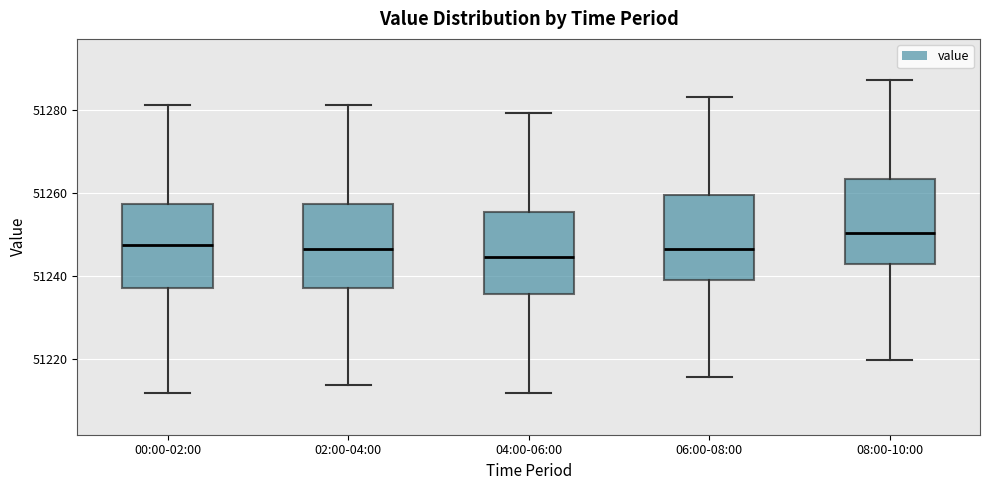

Where does the lower whisker of the box for 02:00-04:00 end on the y-axis? The values are not printed on the chart, so give them approximately, as read against the axis.

51214